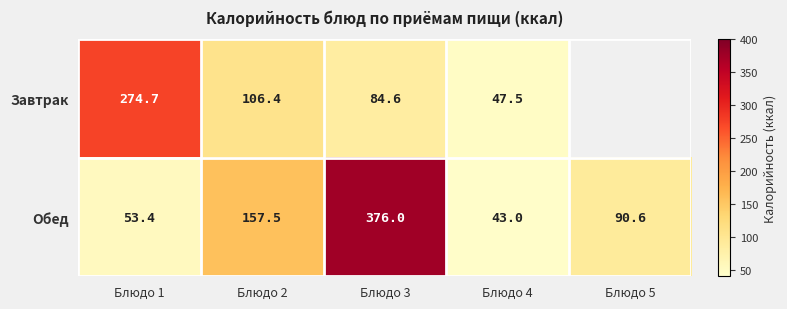

How many data points in Обед are above 90?

3